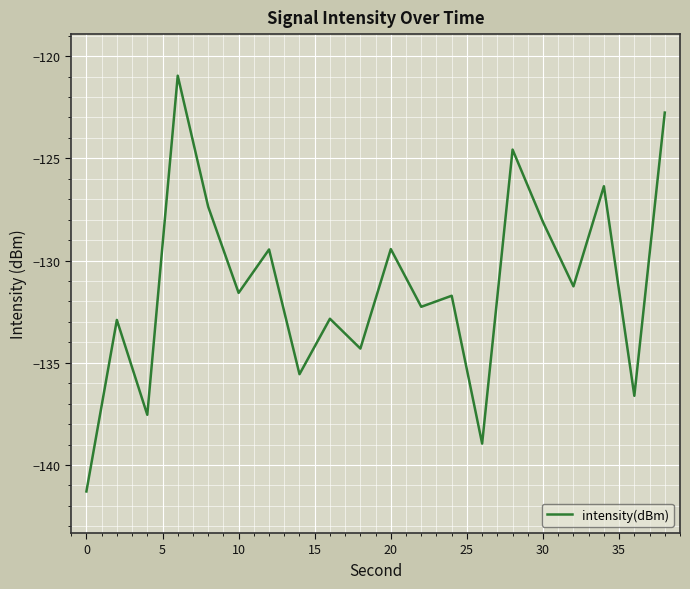

What is the maximum value shown in the chart?

-121.0